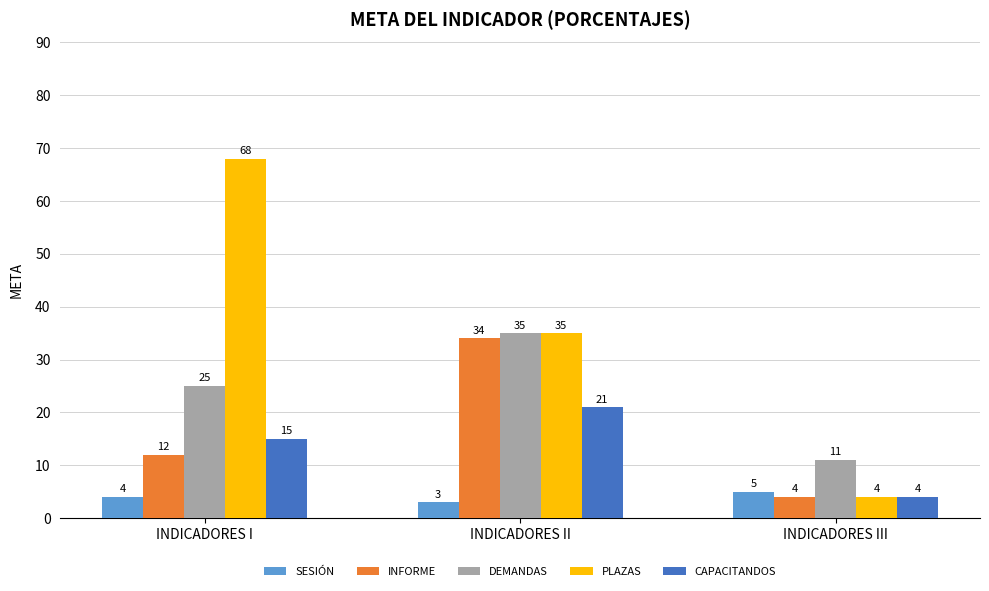

What is the total value across all series at INDICADORES II?

128